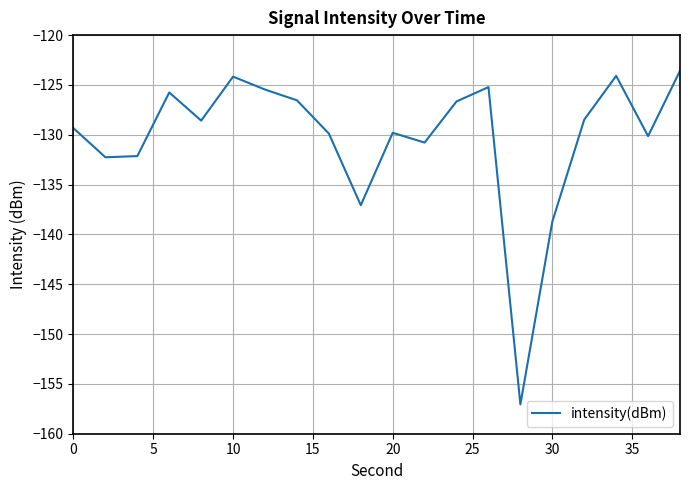

What is the sum of all values?

-2605.7